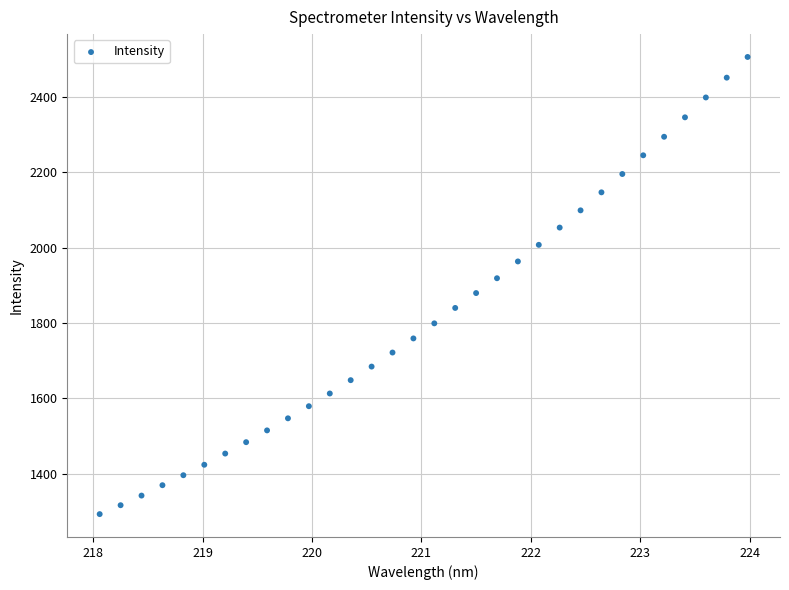

What is the range of Y values (max minus min)?

1213.6